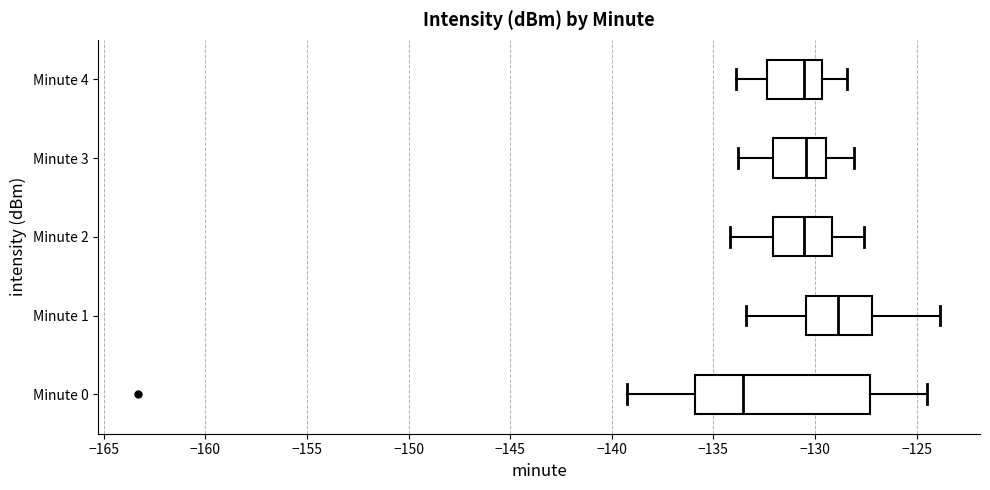

Reading bottom to top, read every box against the x-axis: the position of its median line, the range the box covers, and the ends of its whiskers. The values are not printed on the chart, so give them approximately, as read against the axis.

Minute 0: median -133.5, box -136.0 to -127.5, whiskers -139.5 to -124.5
Minute 1: median -129.0, box -130.5 to -127.0, whiskers -133.5 to -124.0
Minute 2: median -130.5, box -132.0 to -129.0, whiskers -134.0 to -127.5
Minute 3: median -130.5, box -132.0 to -129.5, whiskers -134.0 to -128.0
Minute 4: median -130.5, box -132.5 to -129.5, whiskers -134.0 to -128.5